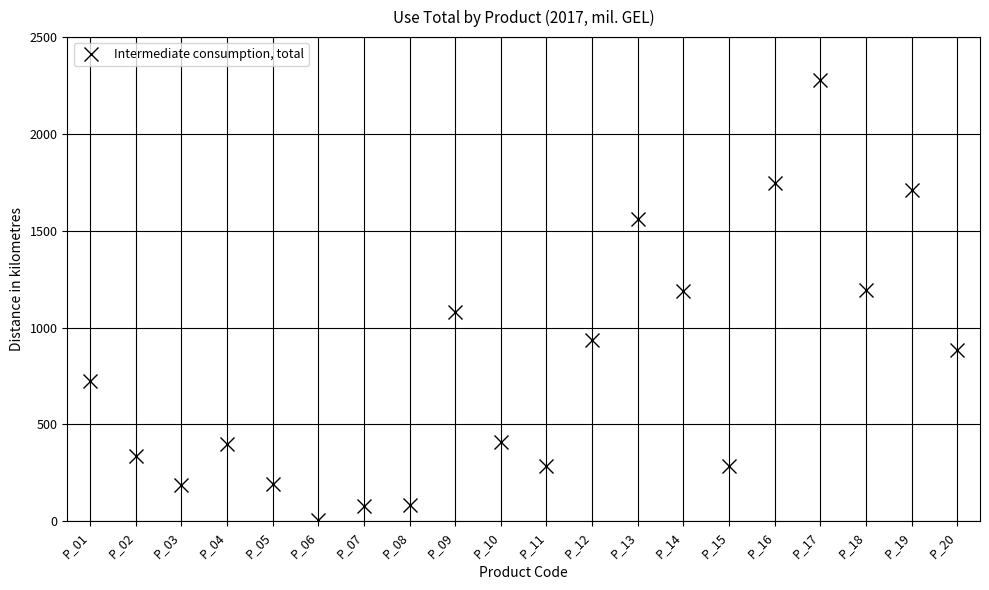

What is the change in value from P_05 to P_11?

+90.1